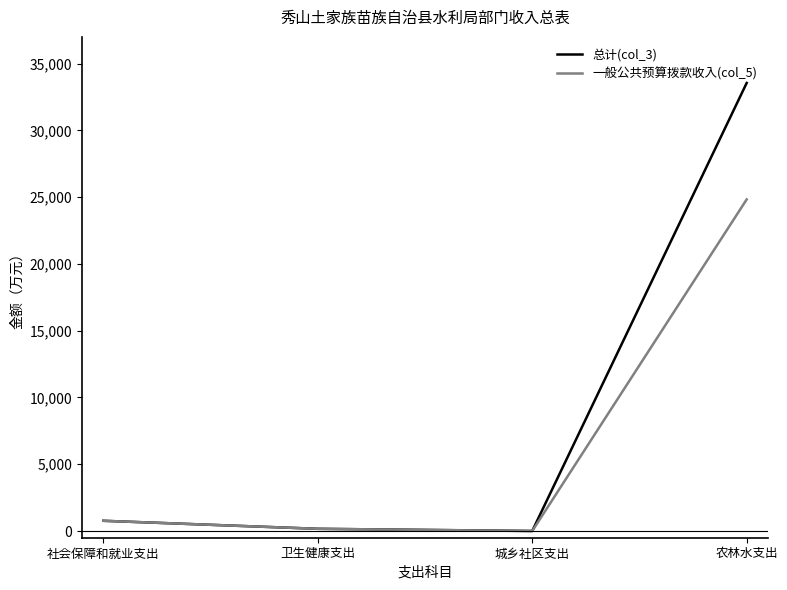

Count the number of categories in the chart.

4